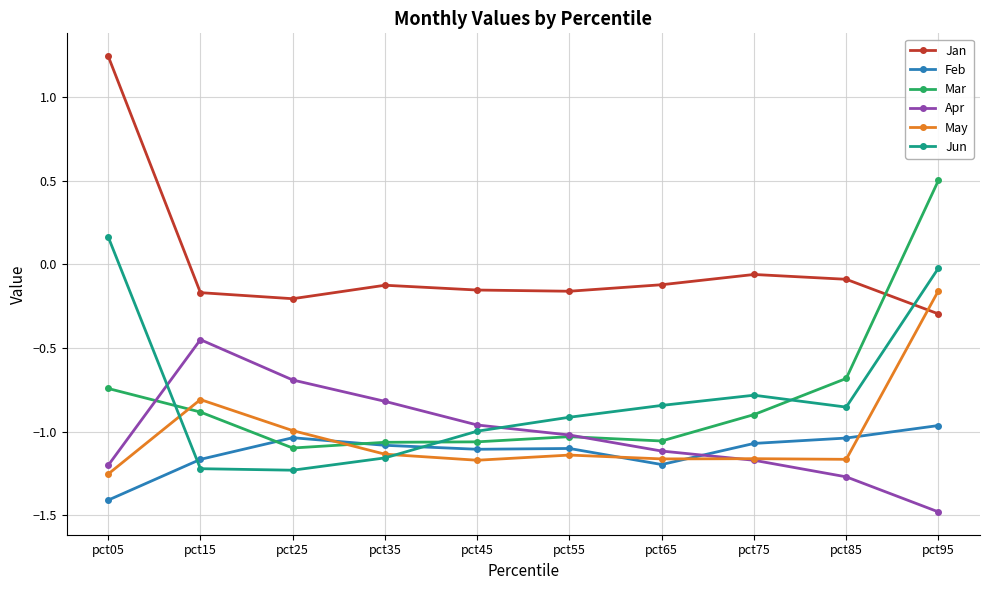

Which category has the lowest value in the May series?

pct05